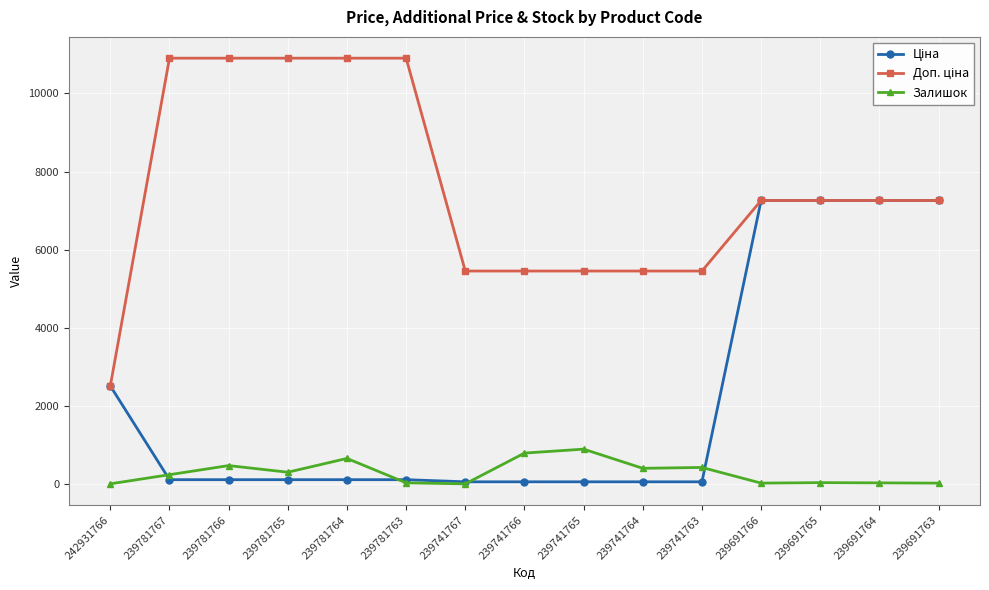

How many lines are shown in the chart?

3